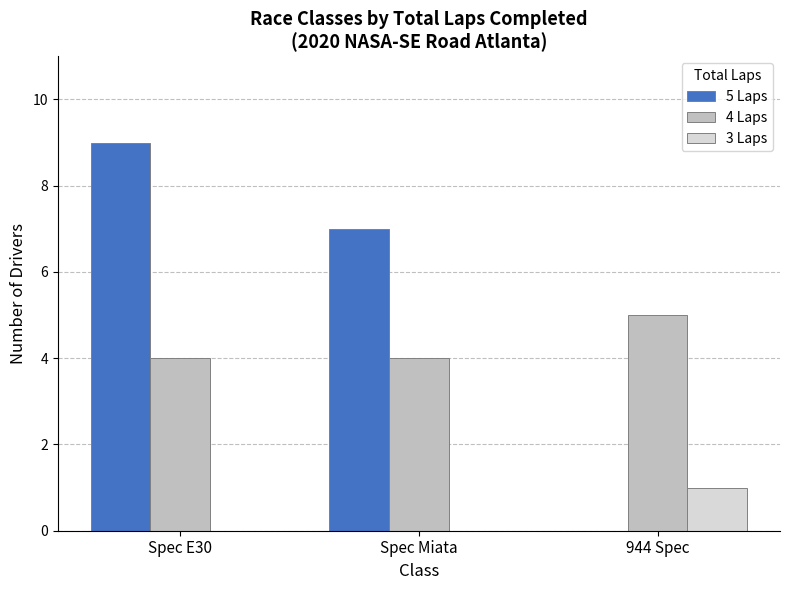

Which series changed the most between Spec Miata and 944 Spec?

5 Laps